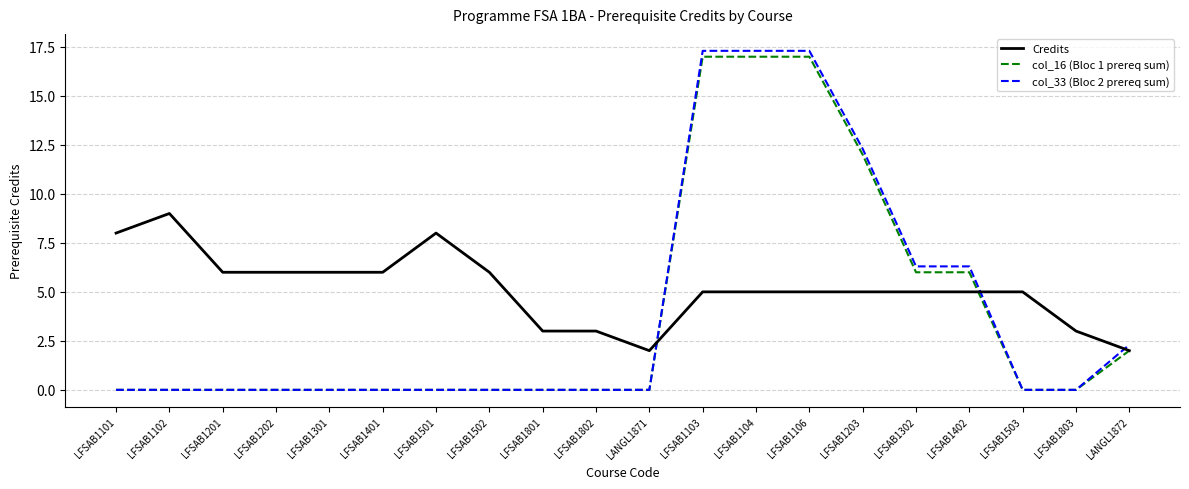

What position from the right is LFSAB1502?

13